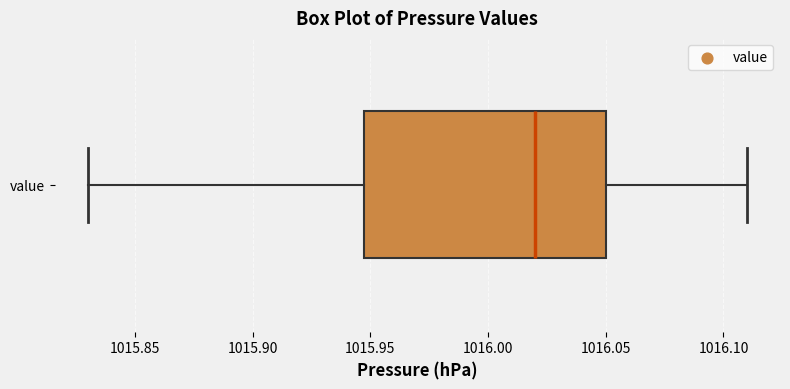

Where is the right edge of the box for value on the x-axis? The values are not printed on the chart, so give them approximately, as read against the axis.

1016.05